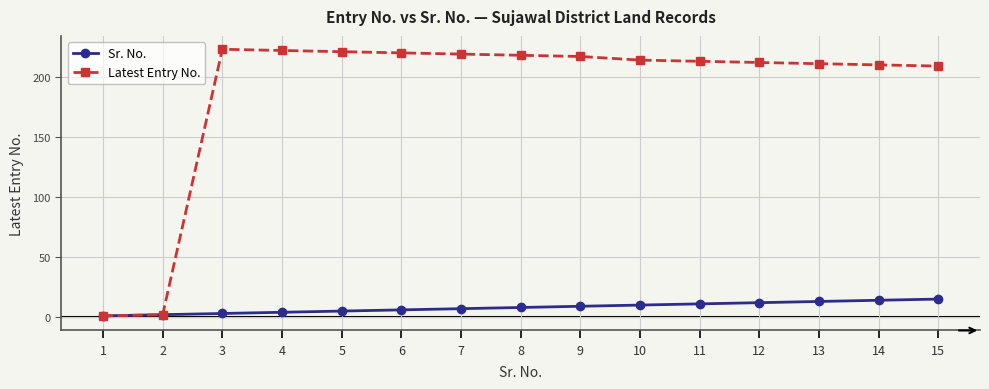

What is the approximate value of Latest Entry No. at 4?

222